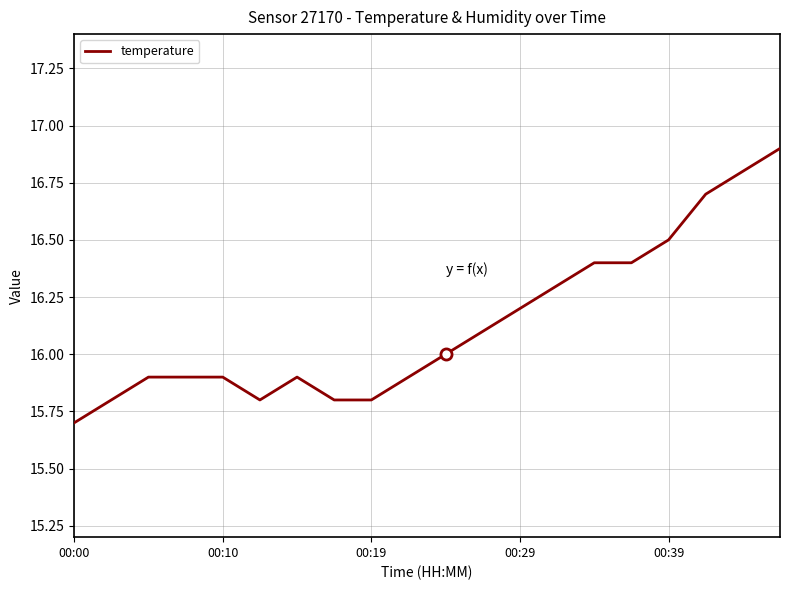

What is the difference between the maximum and minimum values?

1.2